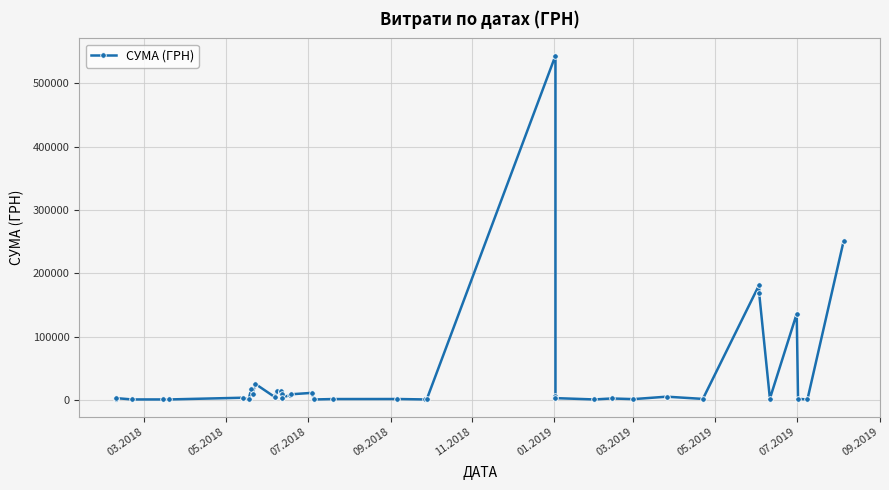

How many values exceed 3669?

19